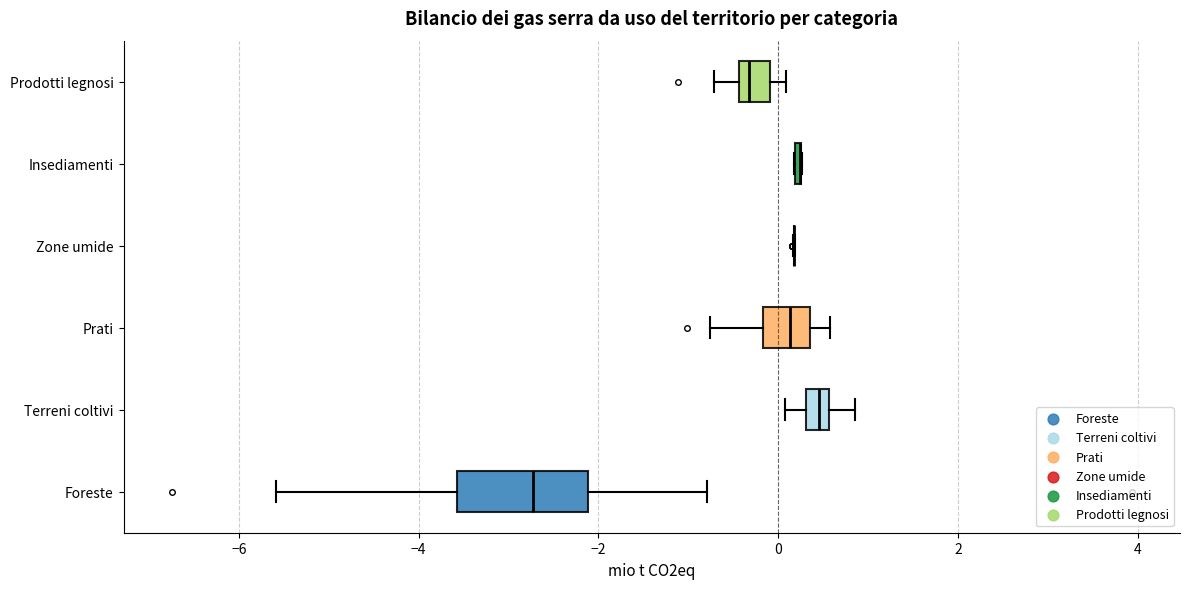

Comparing the boxes themselves (not the whiskers), which one is the widest?

Foreste